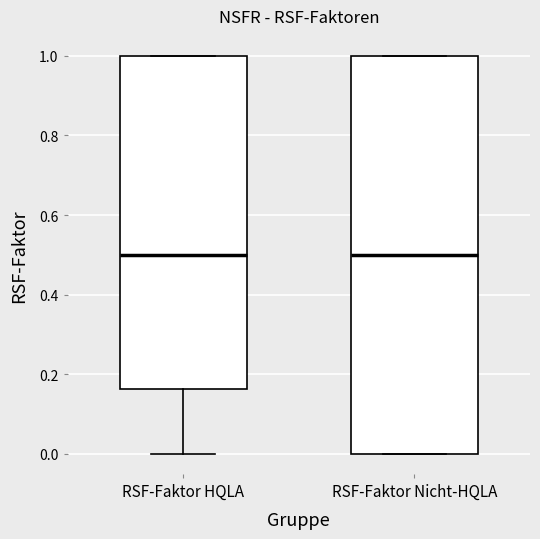

Comparing the boxes themselves (not the whiskers), which one is the tallest?

RSF-Faktor Nicht-HQLA